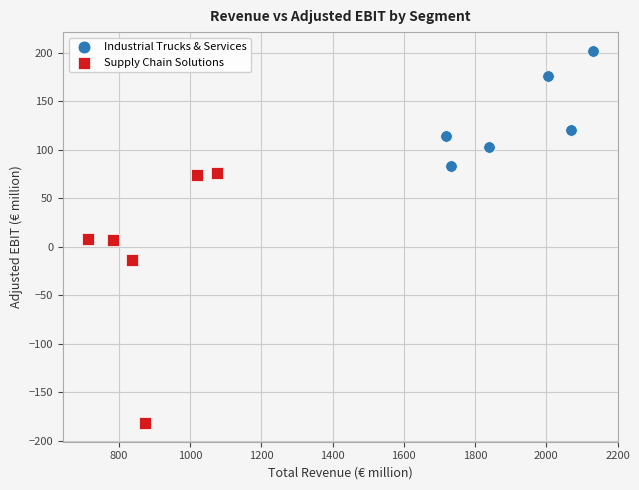

Which series contains the highest Y value?

Industrial Trucks & Services